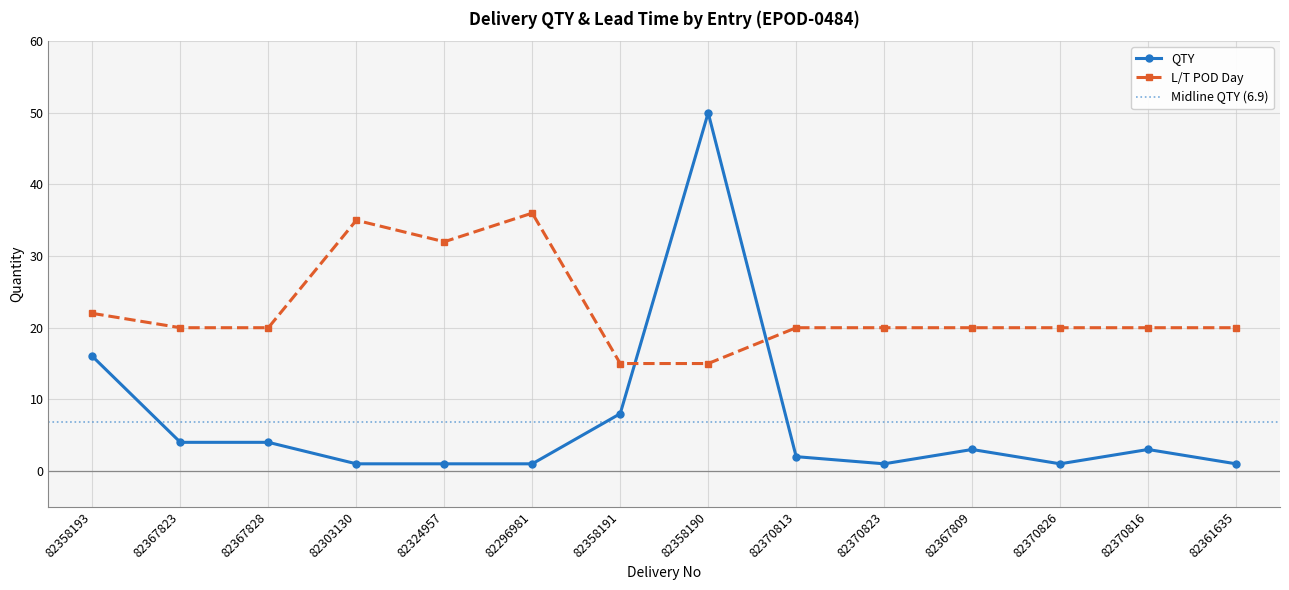

What is the minimum value shown in the chart?

1